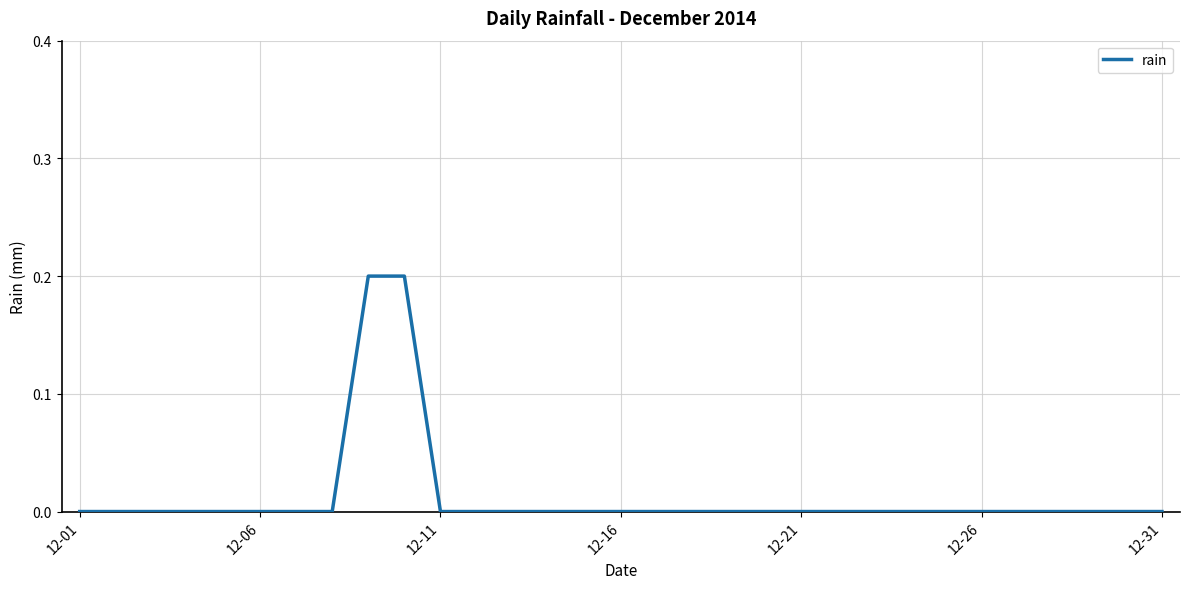

Does the chart display data point markers on the line(s)?

No